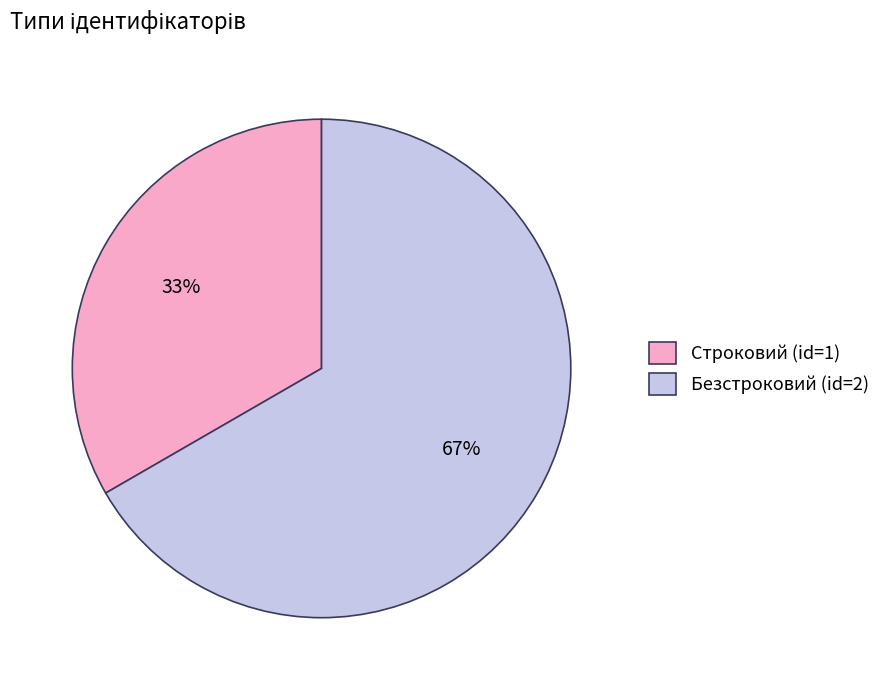

How many segments does this pie chart have?

2